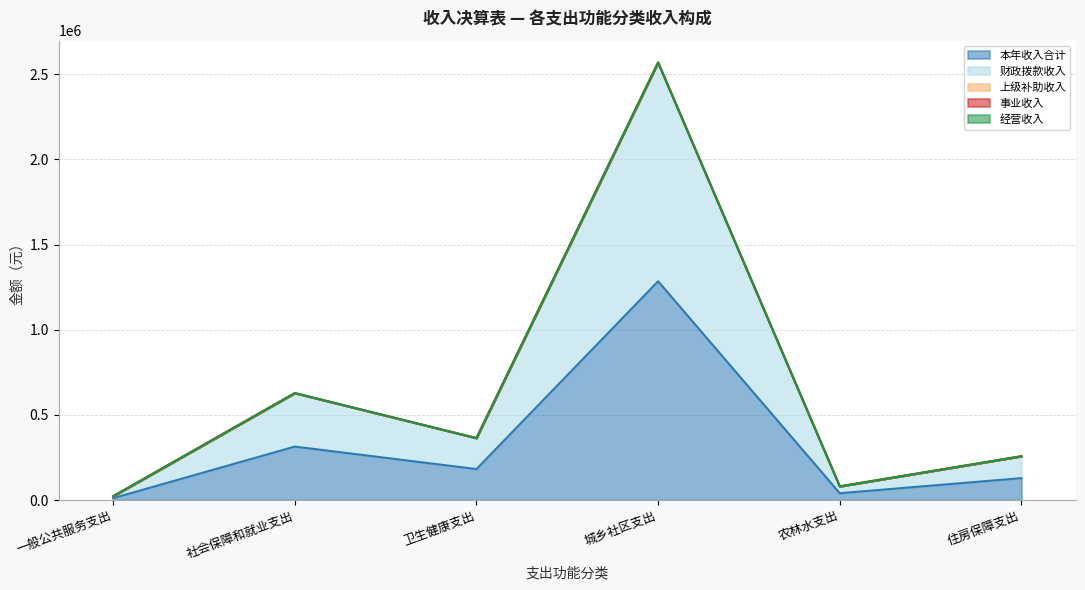

What is the sum of all 财政拨款收入 values?

1959768.6